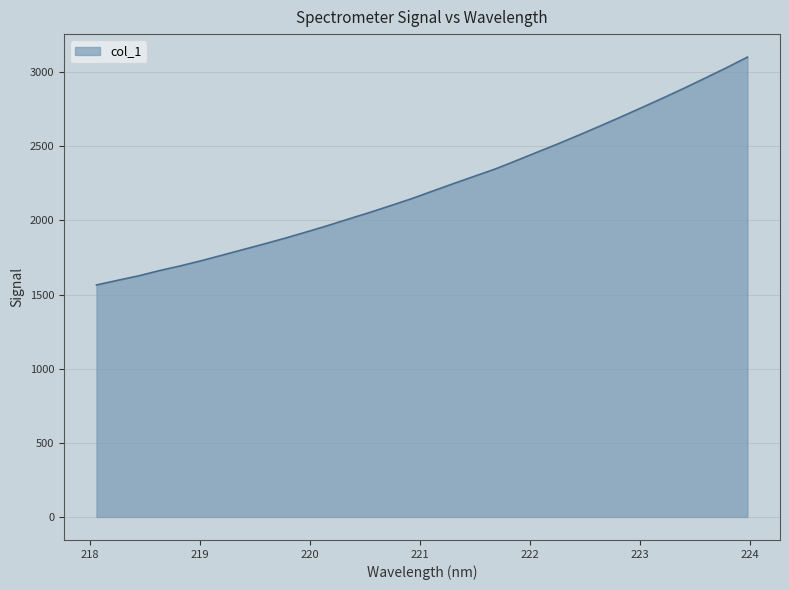

What is the difference between the maximum and minimum values?

1536.7